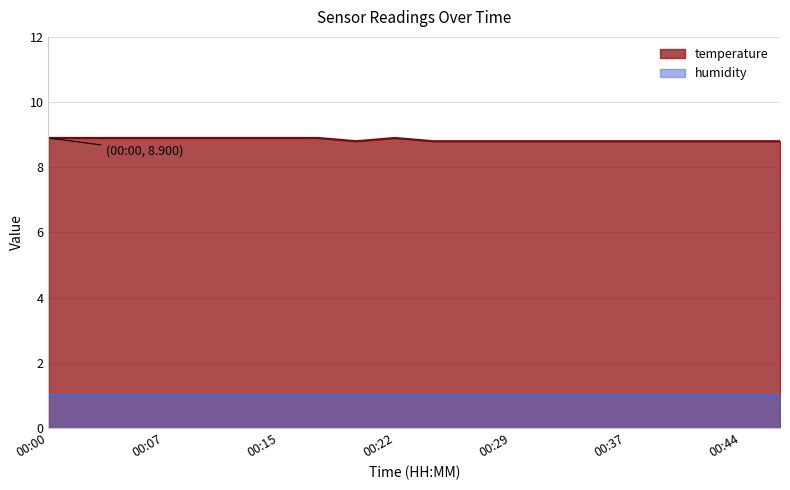

What is the ratio of the value at 00:24 to the value at 00:32?

1.0